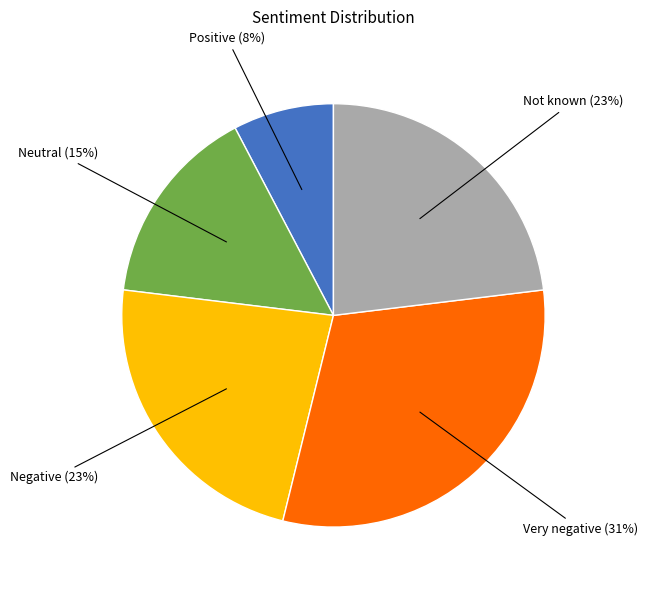

Is there any slice that represents more than half of the pie?

No